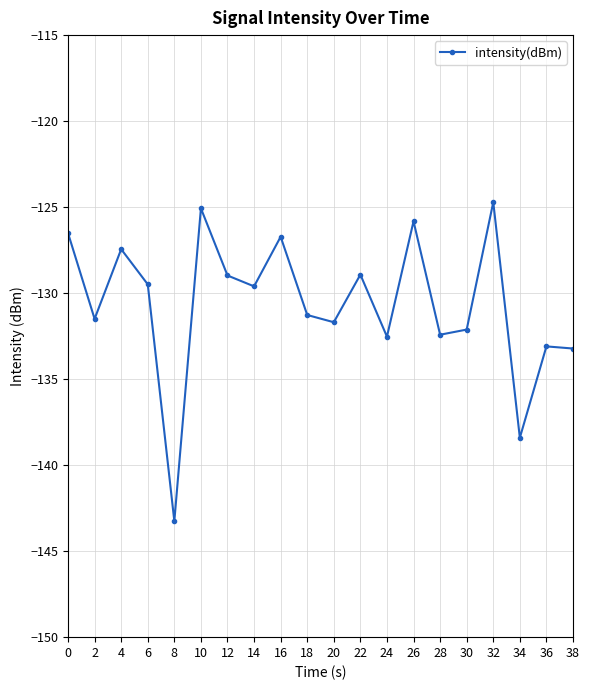

The chart shows a value of -199.1 at 16. True or false?

False